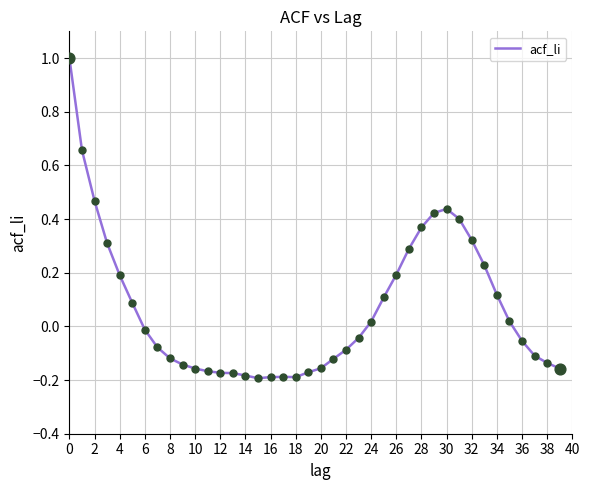

How many lines are shown in the chart?

1